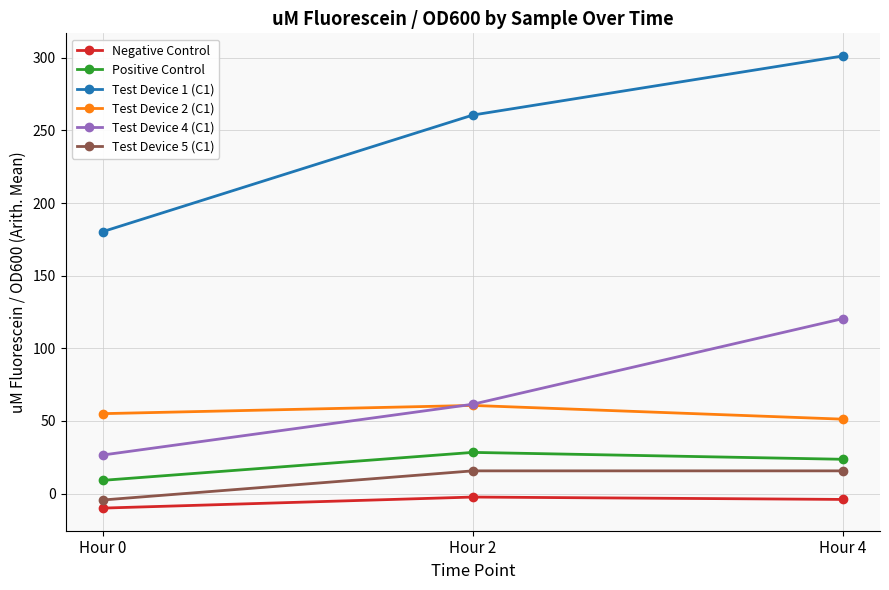

What is the difference between the maximum and second lowest values in the Test Device 4 (C1) series?

59.0